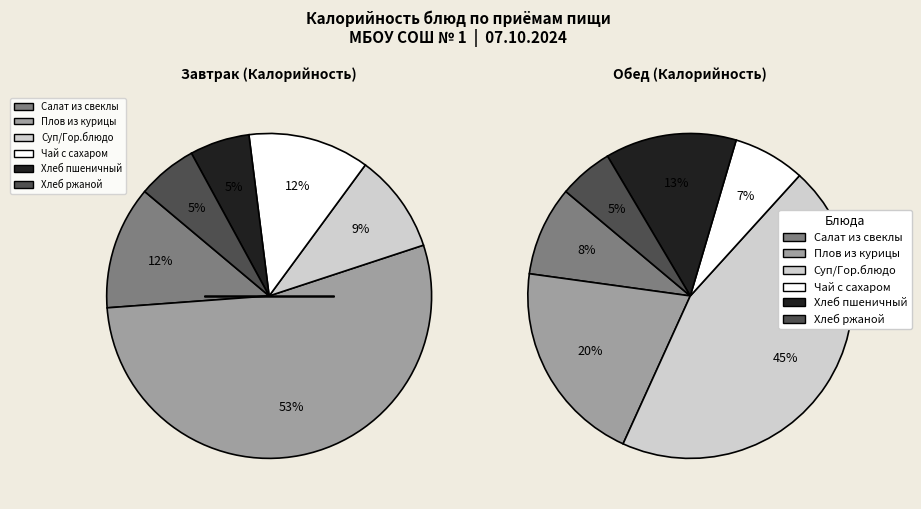

Which category accounts for the majority?

Плов из курицы